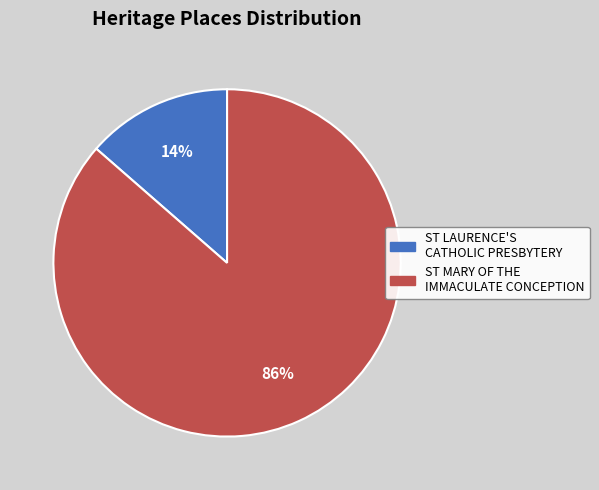

Does ST LAURENCE'S CATHOLIC PRESBYTERY account for over 50% of the chart?

No